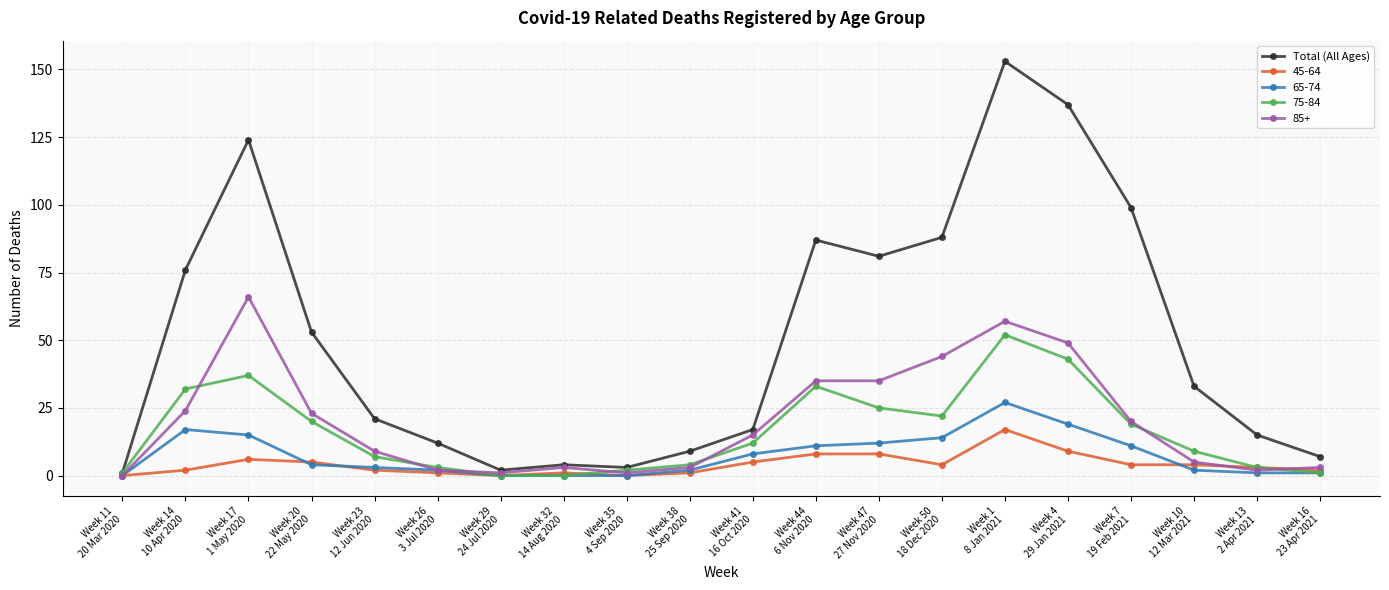

List the series in order of their peak value, lowest first.

45-64, 65-74, 75-84, 85+, Total (All Ages)